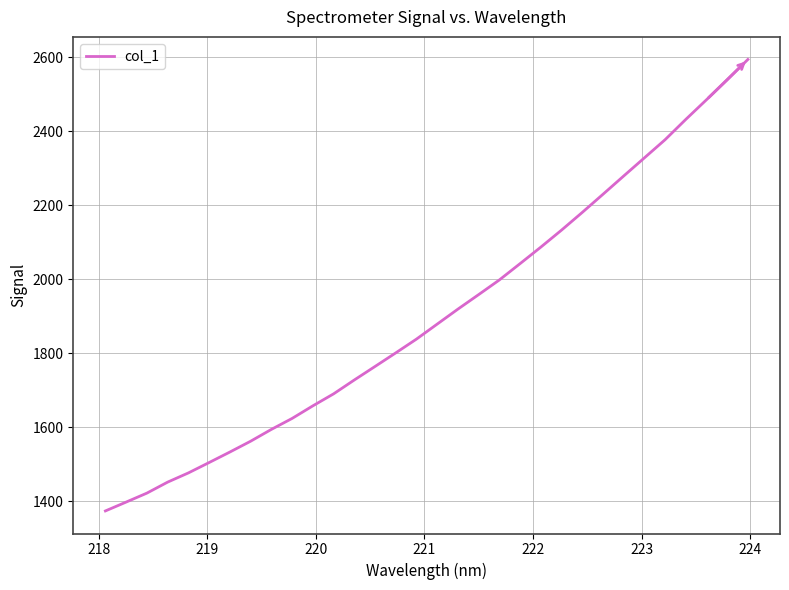

What is the smallest value displayed?

1374.0